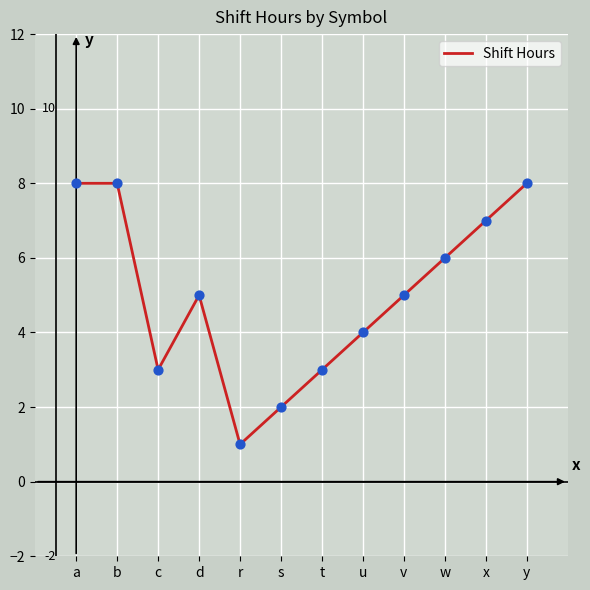

Which has a higher value, c or x?

x